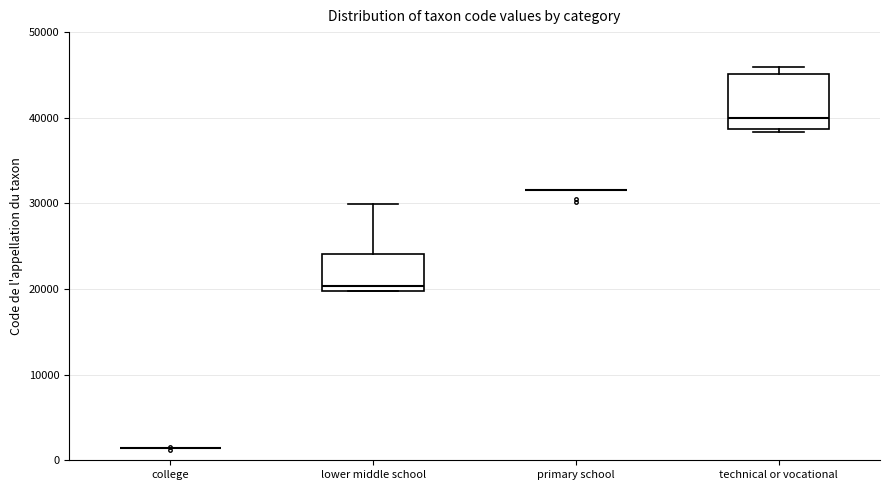

Reading left to right, transcribe this box plot: for each box, give where its median line is, the range the box spans, and where its two whiskers end, as read against the y-axis. The values are not printed on the chart, so give them approximately, as read against the axis.

college: box collapsed to a line at 1000, whiskers 1000 to 1000
lower middle school: median 20000 (just above the box's lower edge), box 20000 to 24000, whiskers 20000 to 30000
primary school: box collapsed to a line at 32000, whiskers 32000 to 32000
technical or vocational: median 40000, box 39000 to 45000, whiskers 38000 to 46000